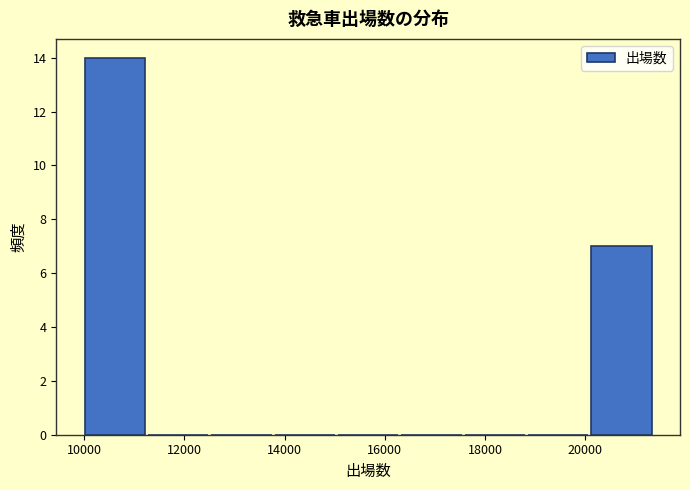

Reading left to right, list every bar in this chart as the range it spans on the x-axis followed by its height. Neither the bar edges nor the heights are printed on the chart, so give them approximately, as read against the axes.

10000 to 11200: 14
11200 to 12600: 0
12600 to 13800: 0
13800 to 15000: 0
15000 to 16200: 0
16200 to 17600: 0
17600 to 18800: 0
18800 to 20000: 0
20000 to 21400: 7